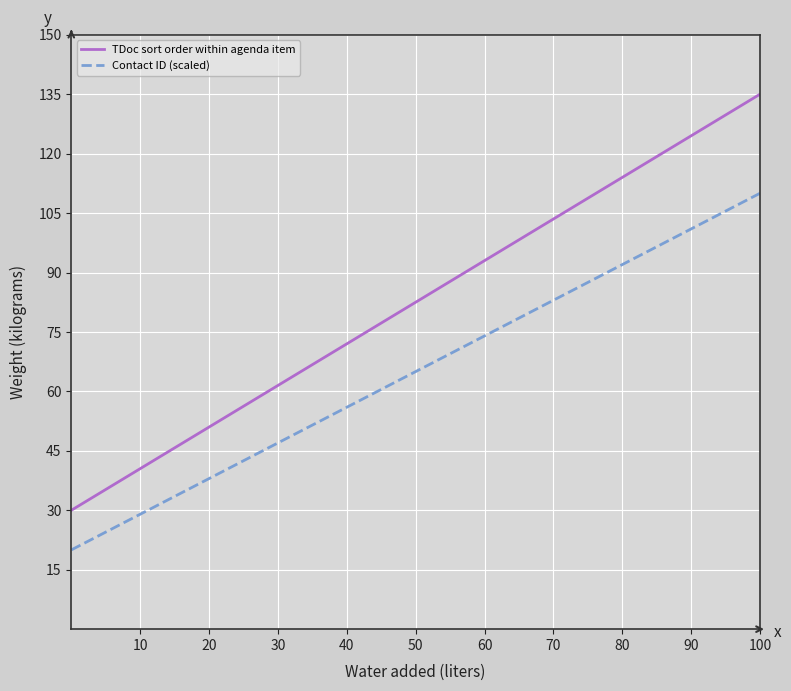

What is the maximum value for Contact ID (scaled)?

110.0